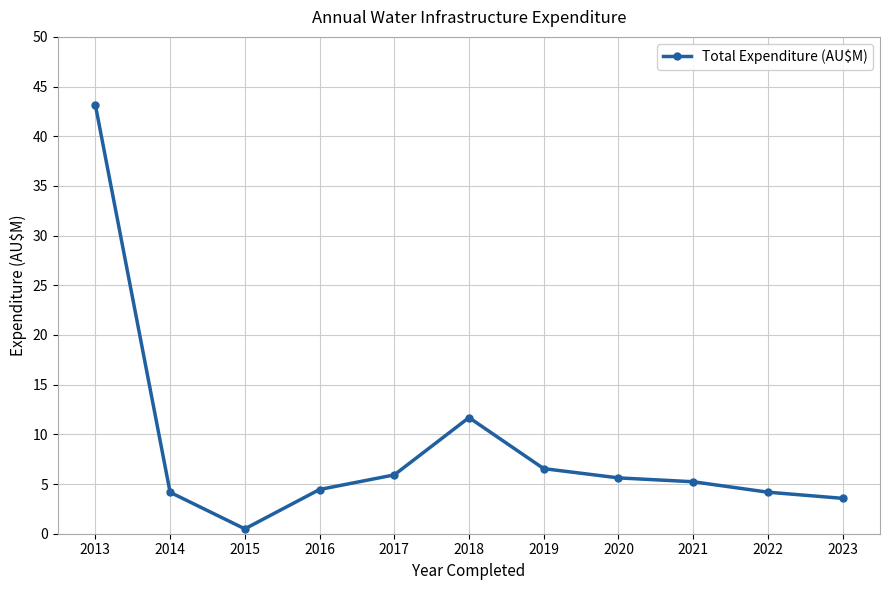

Which label corresponds to the smallest value in the chart?

2015